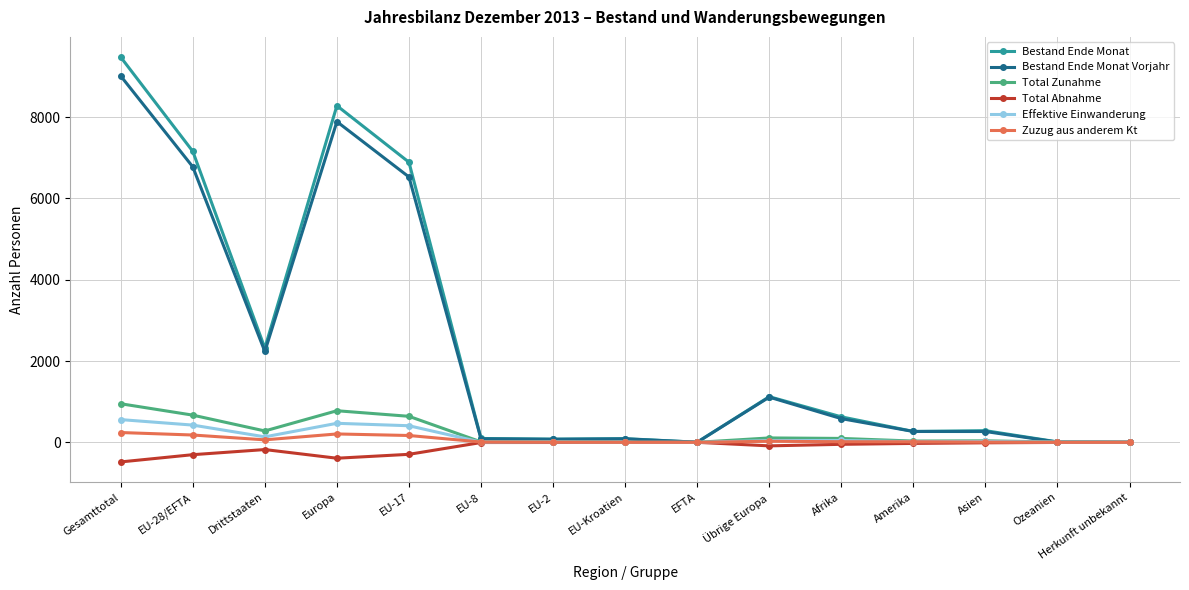

Is the value of Total Zunahme at EFTA greater than the value of Bestand Ende Monat at Asien?

No